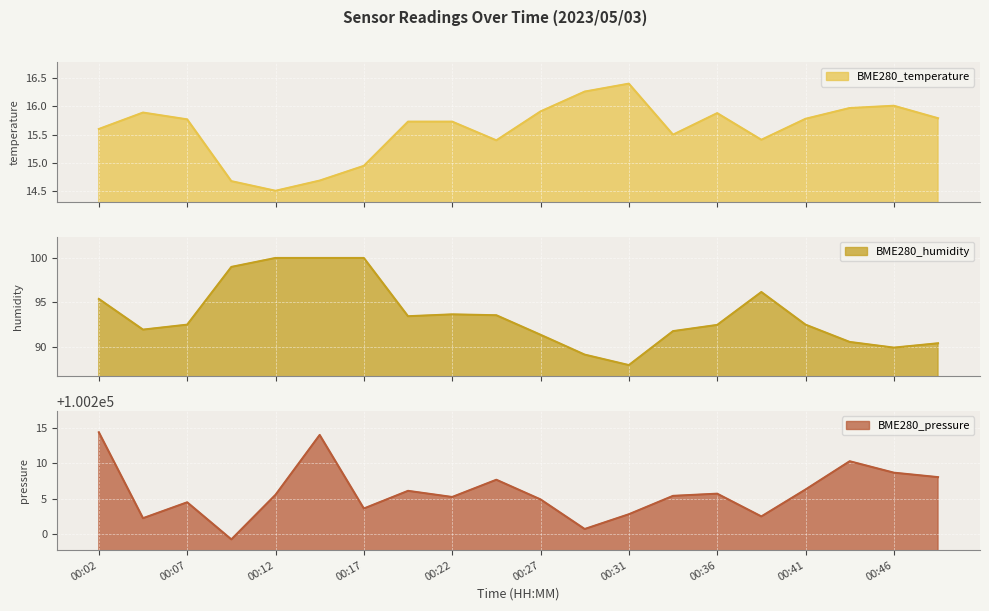

True or false: BME280_humidity has more than 2 points higher than both neighbors.

False